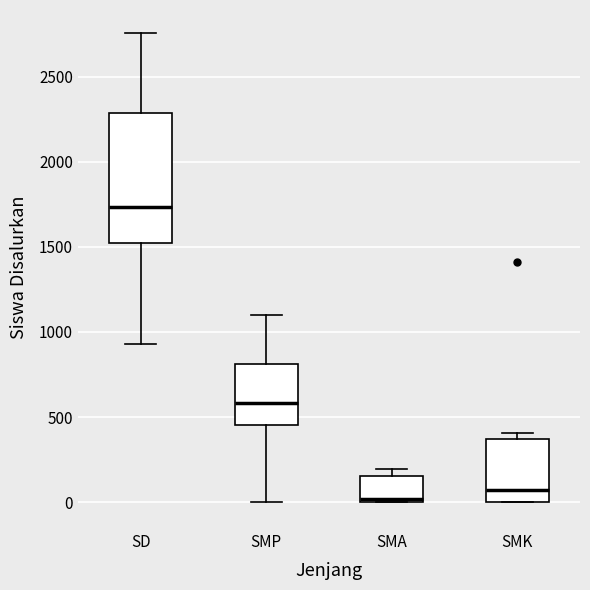

Reading left to right, transcribe this box plot: for each box, give where its median line is, the range the box spans, and where its two whiskers end, as read against the y-axis. The values are not printed on the chart, so give them approximately, as read against the axis.

SD: median 1750, box 1500 to 2300, whiskers 950 to 2750
SMP: median 600, box 450 to 800, whiskers 0 to 1100
SMA: median 0, box 0 to 150, whiskers 0 to 200
SMK: median 50, box 0 to 350, whiskers 0 to 400